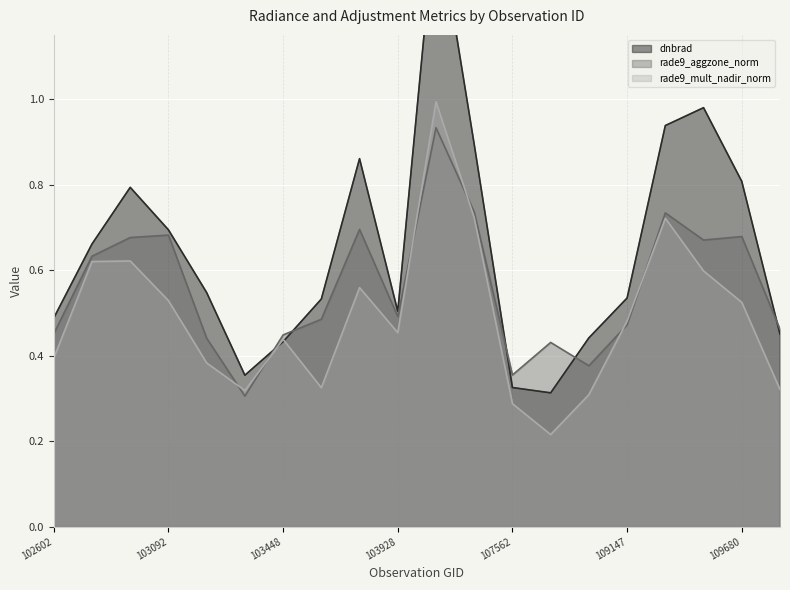

Is the value of dnbrad at 103448 greater than the value of rade9_aggzone_norm at 108974?

Yes